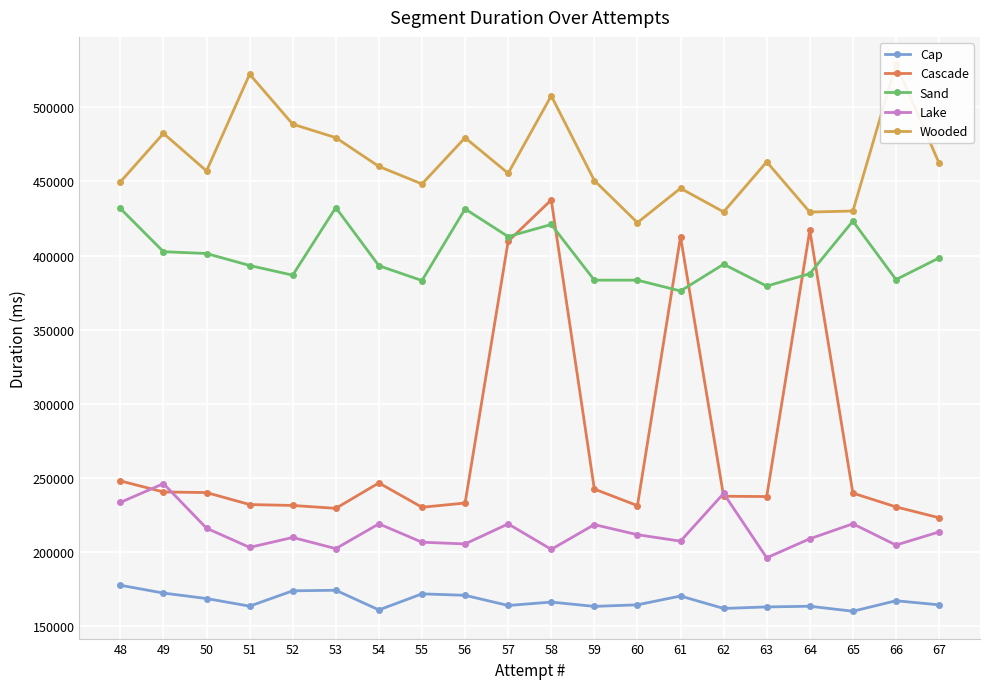

Which series has the widest spread of values?

Cascade